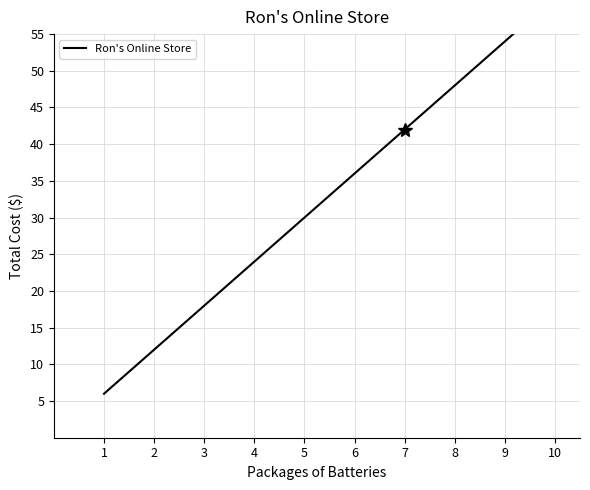

What is the change in value from 5 to 9?

+24